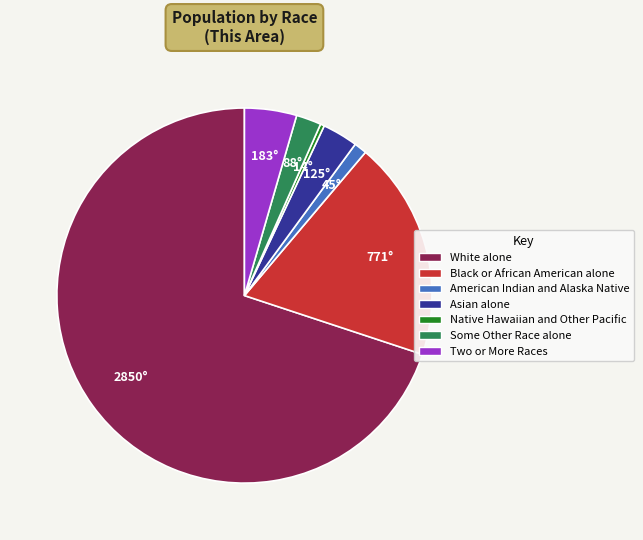

Is the sum of Two or More Races and American Indian and Alaska Native greater than half?

No